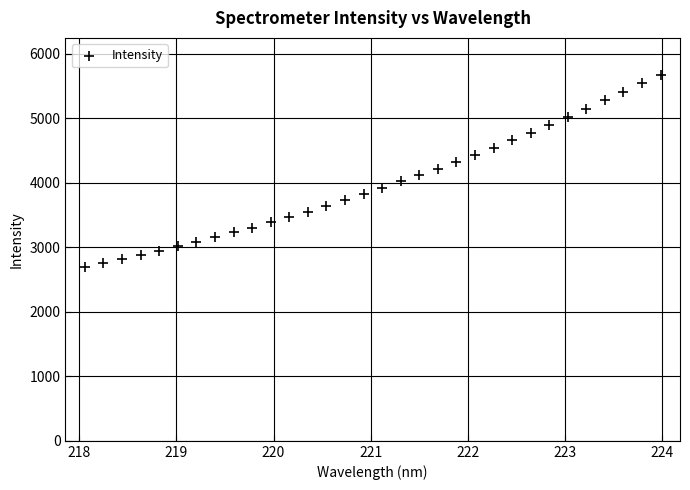

What is the range of X values (max minus min)?

5.9